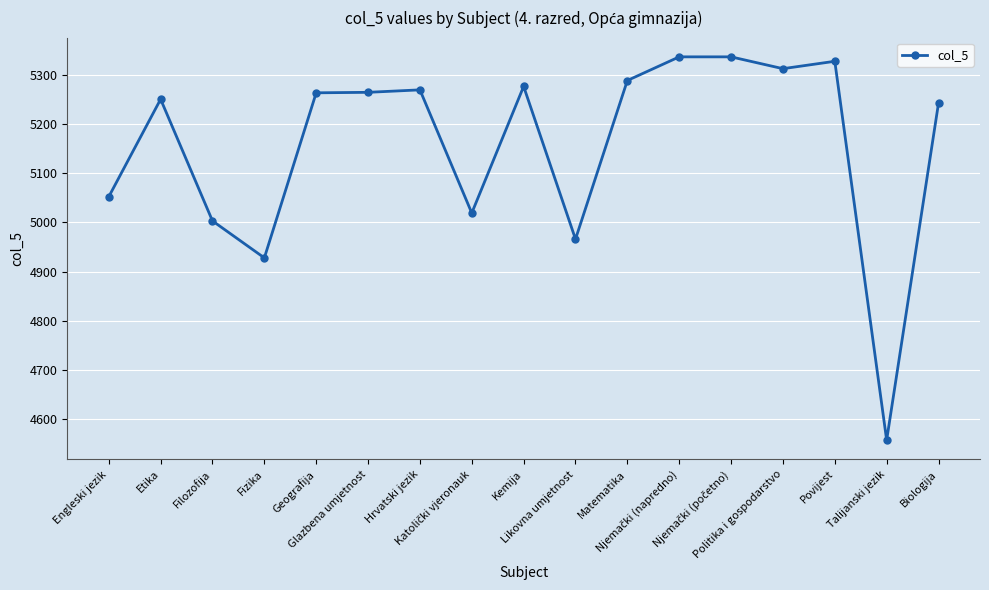

What is the average value?

5158